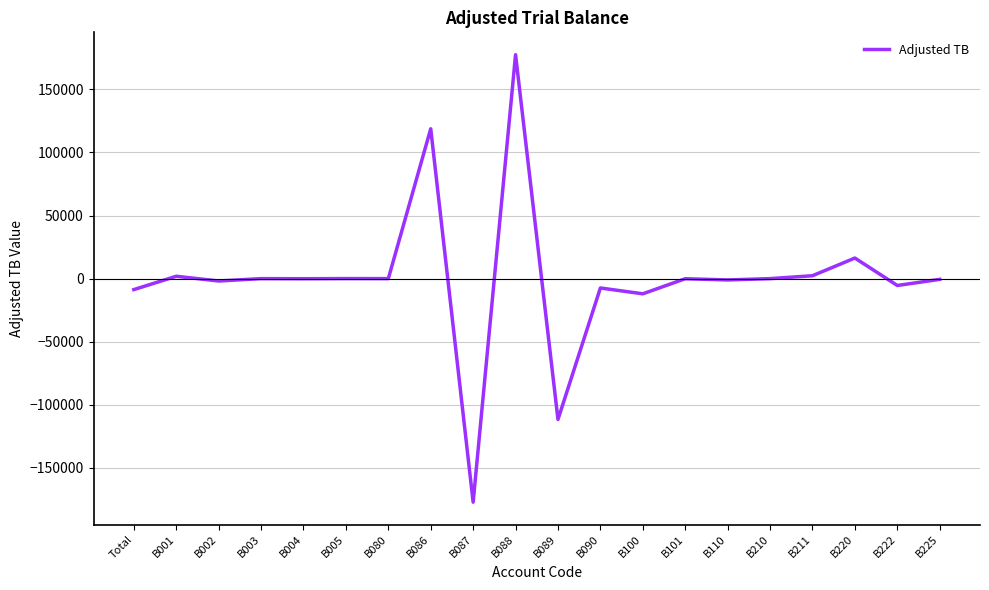

What is the difference between the maximum and minimum values?

354635.0